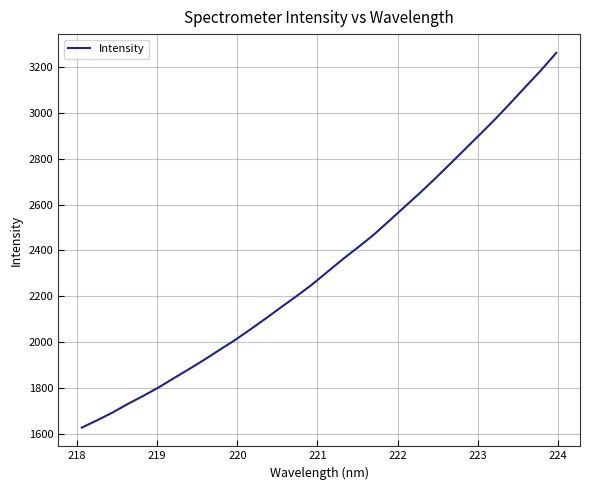

What is the difference between the maximum and minimum values?

1631.6